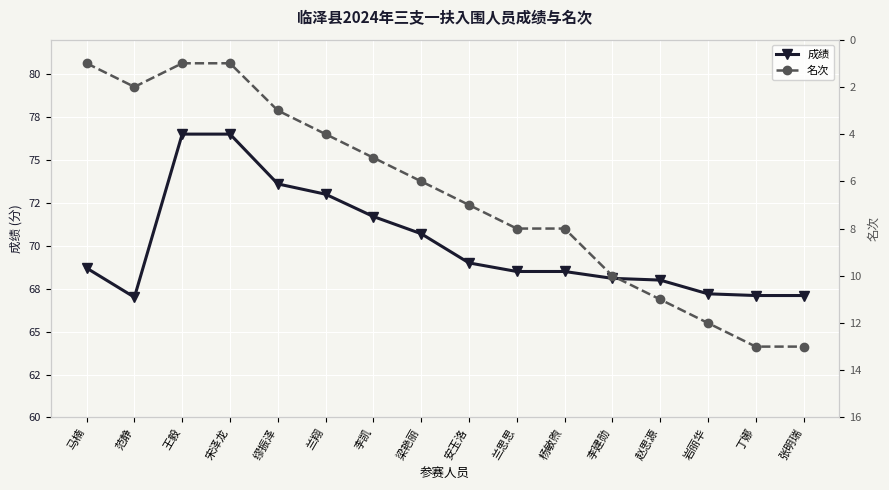

At which label is 成绩 closest to 71?

梁艳丽